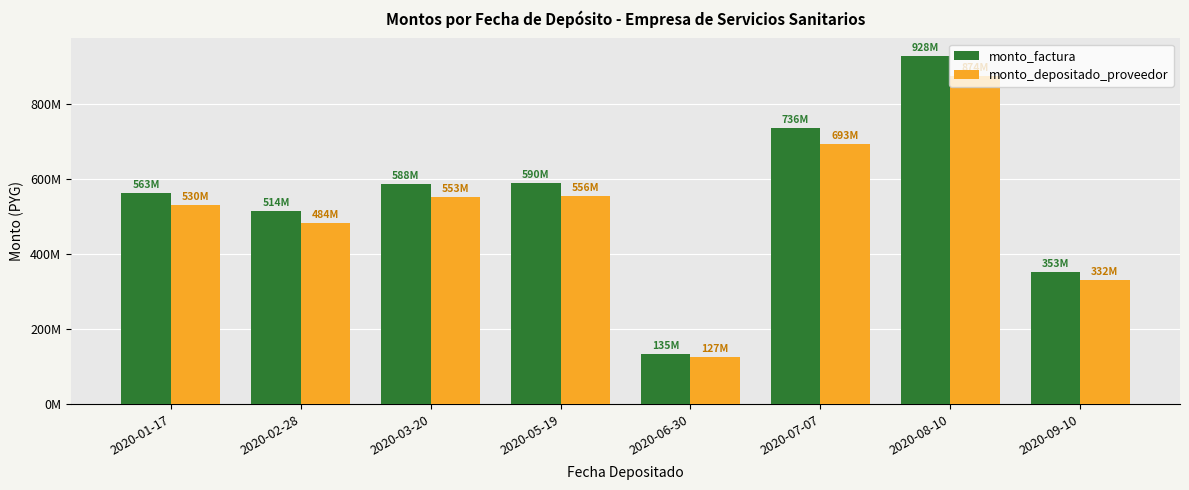

What are all the series names shown in the legend?

monto_factura, monto_depositado_proveedor